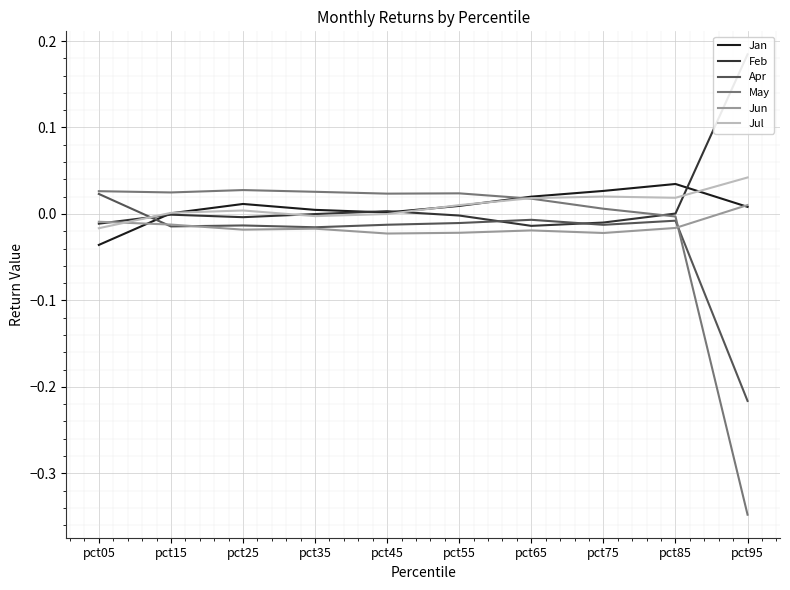

The value of Feb at pct95 is 0.1. True or false?

False